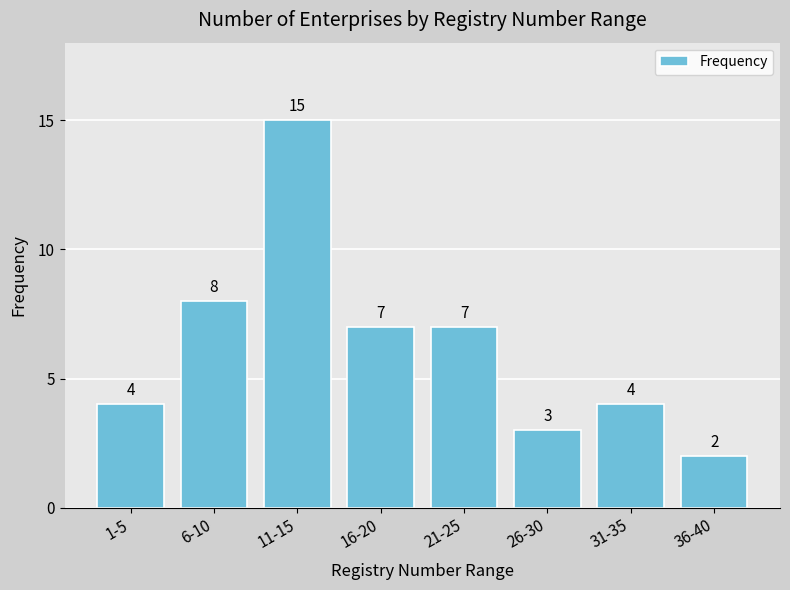

Reading left to right, extract all data points from this chart.

1-5=4	6-10=8	11-15=15	16-20=7	21-25=7	26-30=3	31-35=4	36-40=2